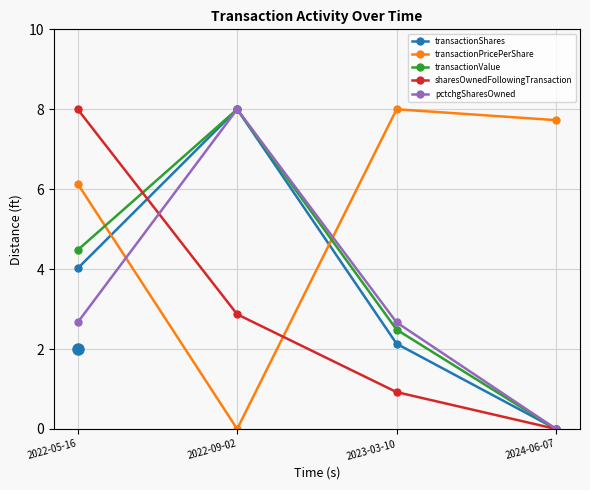

Is this an area chart (filled region under the line)?

No